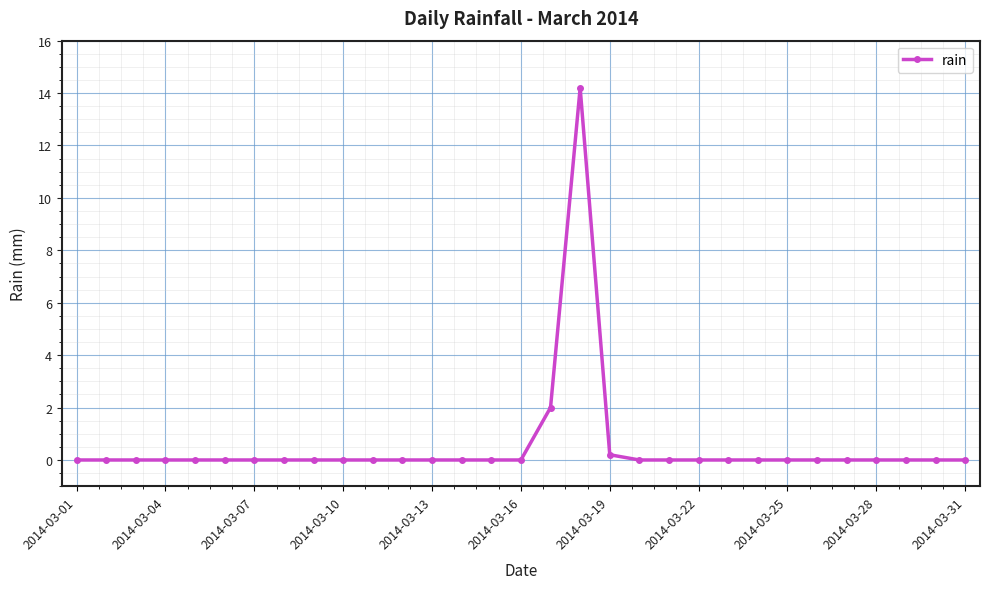

What is the greatest value displayed?

14.2